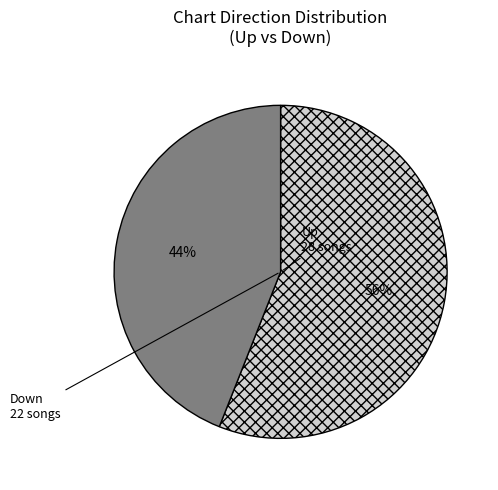

To the nearest percent, what is the average slice percentage?

50%